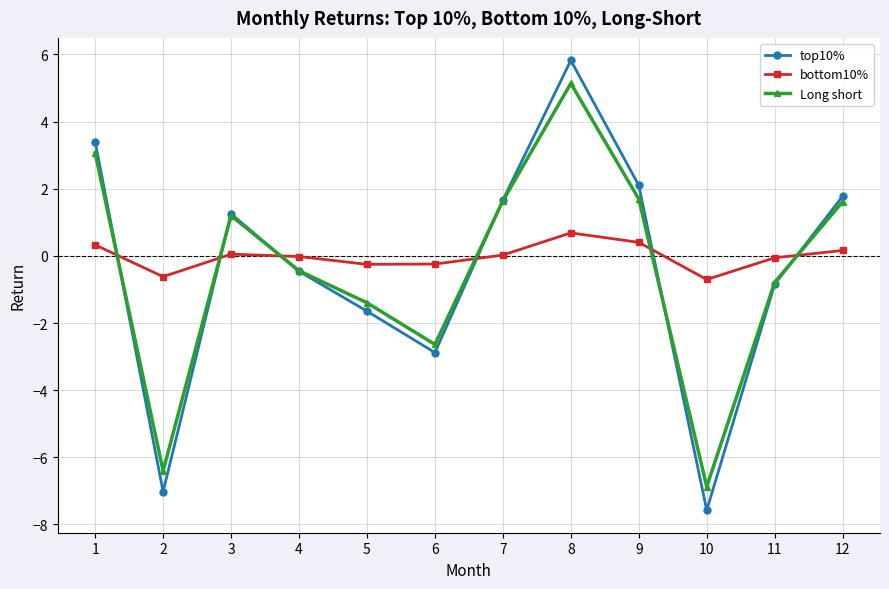

In bottom10%, how many points are higher than both neighbors (excluding endpoints)?

2